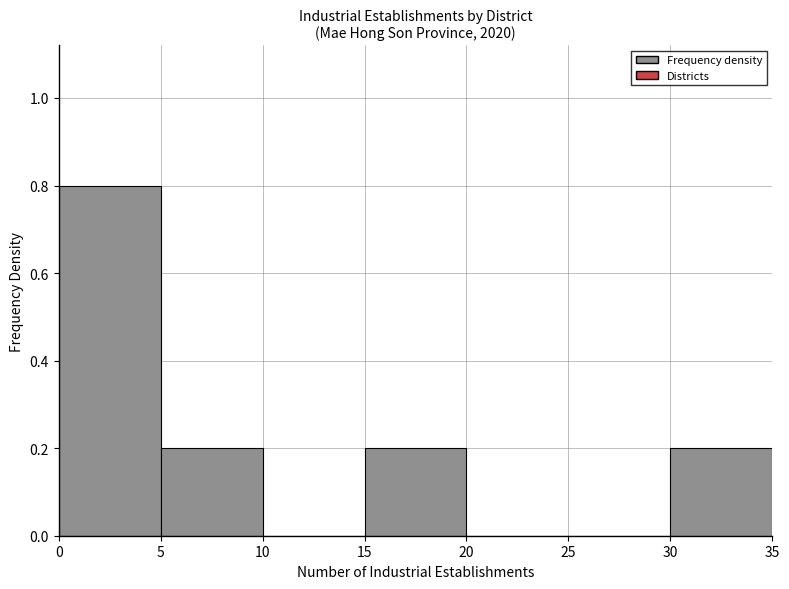

Reading left to right, list every bar in this chart as the range it spans on the x-axis followed by its height. The values are not printed on the chart, so give them approximately, as read against the axis.

0 to 5: 0.8
5 to 10: 0.2
10 to 15: 0
15 to 20: 0.2
20 to 25: 0
25 to 30: 0
30 to 35: 0.2